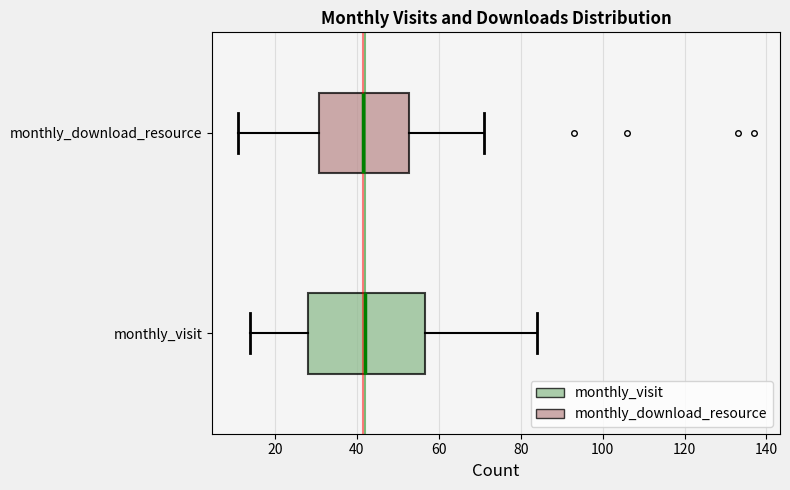

Comparing the boxes themselves (not the whiskers), which one is the widest?

monthly_visit